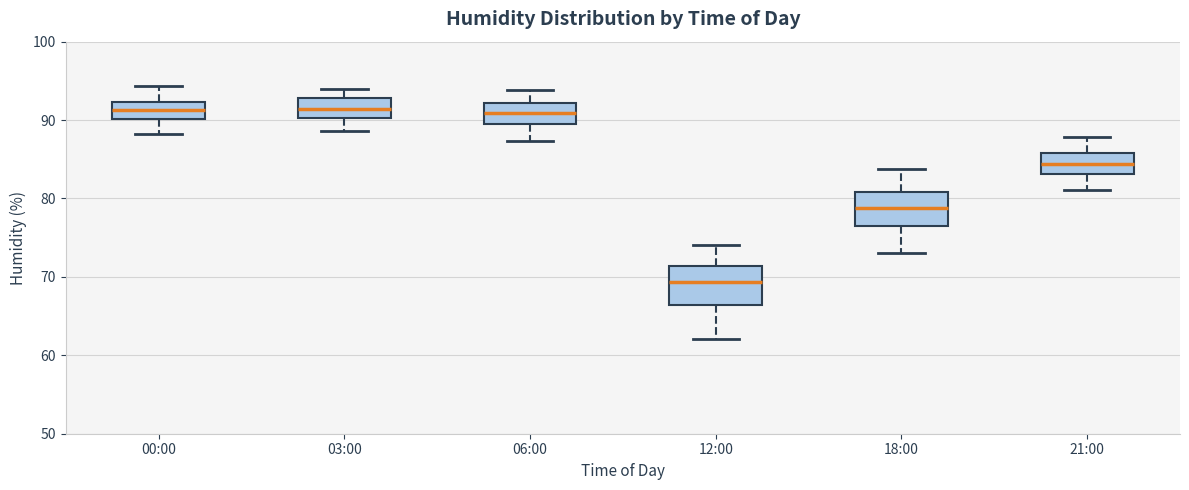

Reading left to right, transcribe this box plot: for each box, give where its median line is, the range the box spans, and where its two whiskers end, as read against the y-axis. The values are not printed on the chart, so give them approximately, as read against the axis.

00:00: median 91, box 90 to 92, whiskers 88 to 94
03:00: median 91, box 90 to 93, whiskers 89 to 94
06:00: median 91, box 89 to 92, whiskers 87 to 94
12:00: median 69, box 66 to 71, whiskers 62 to 74
18:00: median 79, box 77 to 81, whiskers 73 to 84
21:00: median 84, box 83 to 86, whiskers 81 to 88